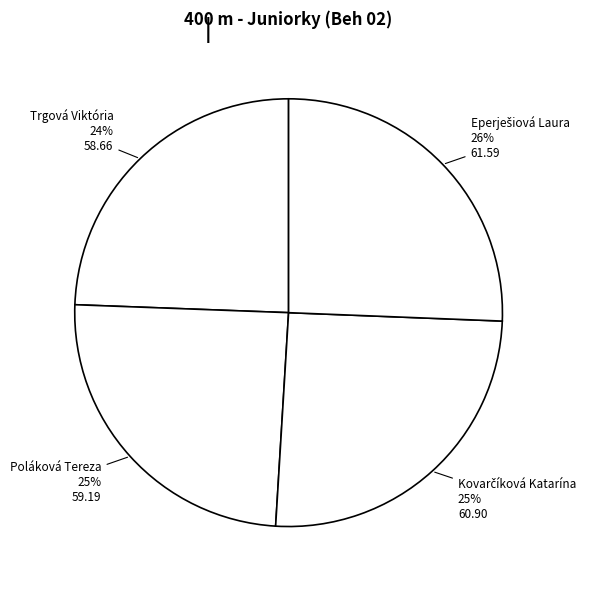

The Poláková Tereza slice represents 25% of the pie. True or false?

True